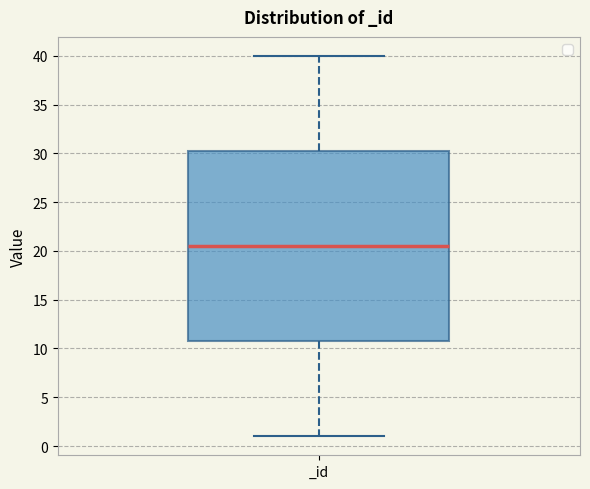

Read this box plot against the y-axis: the position of the median line, the range covered by the box, and the ends of both whiskers. The values are not printed on the chart, so give them approximately, as read against the axis.

median 20.5, box 11.0 to 30.5, whiskers 1.0 to 40.0